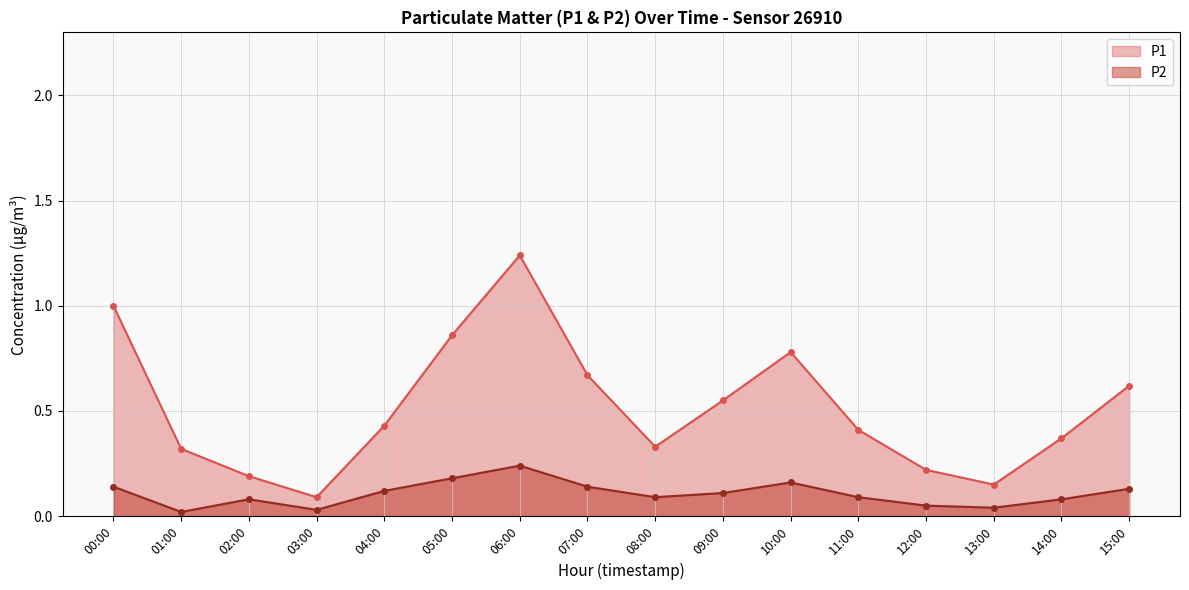

Count the number of categories in the chart.

16